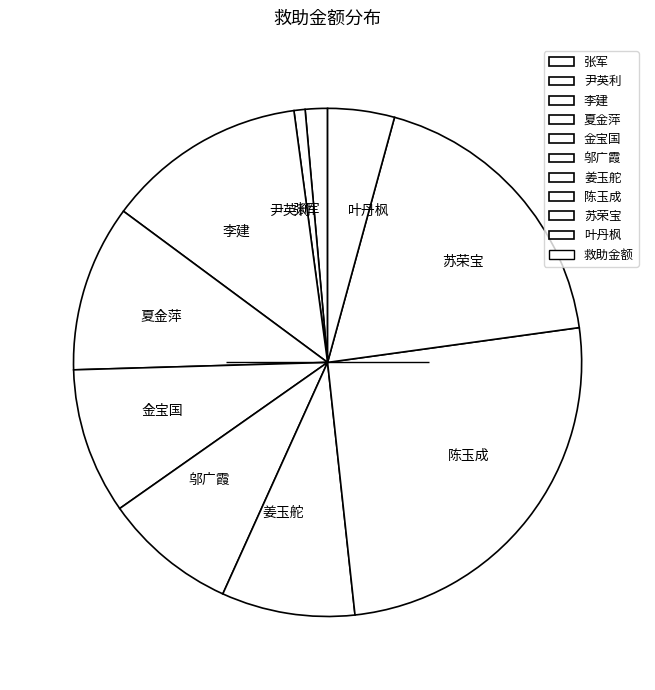

What is the largest slice in the pie chart?

陈玉成